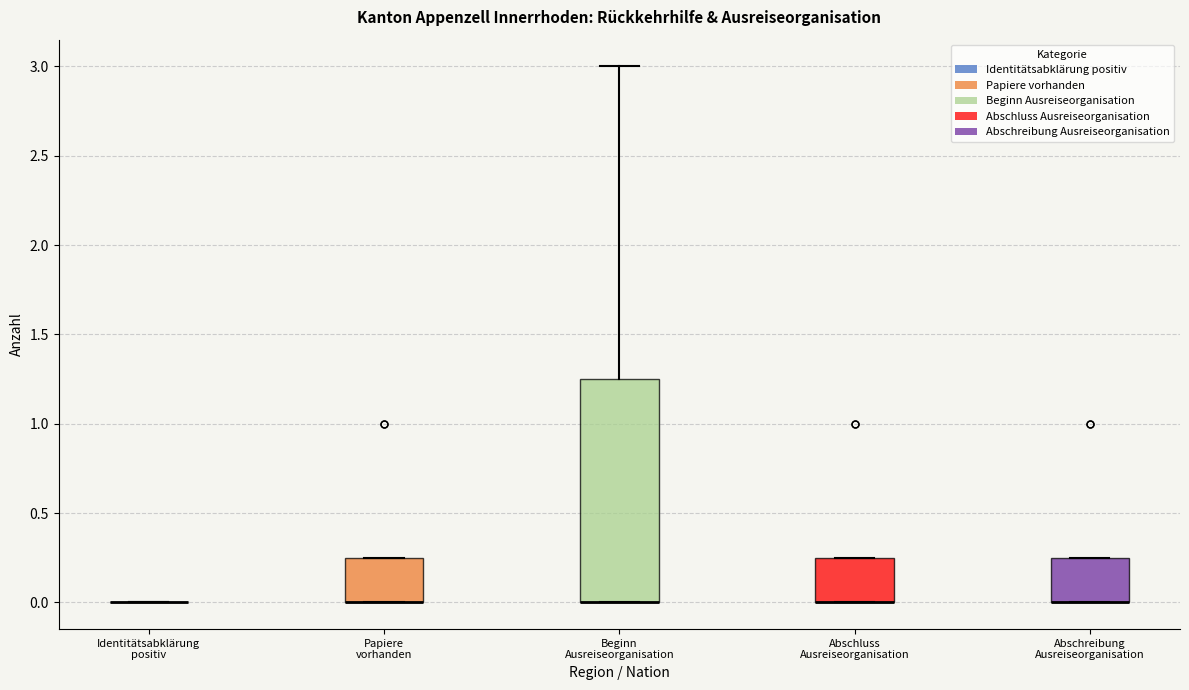

Reading left to right, transcribe this box plot: for each box, give where its median line is, the range the box spans, and where its two whiskers end, as read against the y-axis. The values are not printed on the chart, so give them approximately, as read against the axis.

Identitätsabklärung positiv: box collapsed to a line at 0.00, whiskers 0.00 to 0.00
Papiere vorhanden: median 0.00 (drawn on the box's lower edge), box 0.00 to 0.25, whiskers 0.00 to 0.25
Beginn Ausreiseorganisation: median 0.00 (drawn on the box's lower edge), box 0.00 to 1.25, whiskers 0.00 to 3.00
Abschluss Ausreiseorganisation: median 0.00 (drawn on the box's lower edge), box 0.00 to 0.25, whiskers 0.00 to 0.25
Abschreibung Ausreiseorganisation: median 0.00 (drawn on the box's lower edge), box 0.00 to 0.25, whiskers 0.00 to 0.25